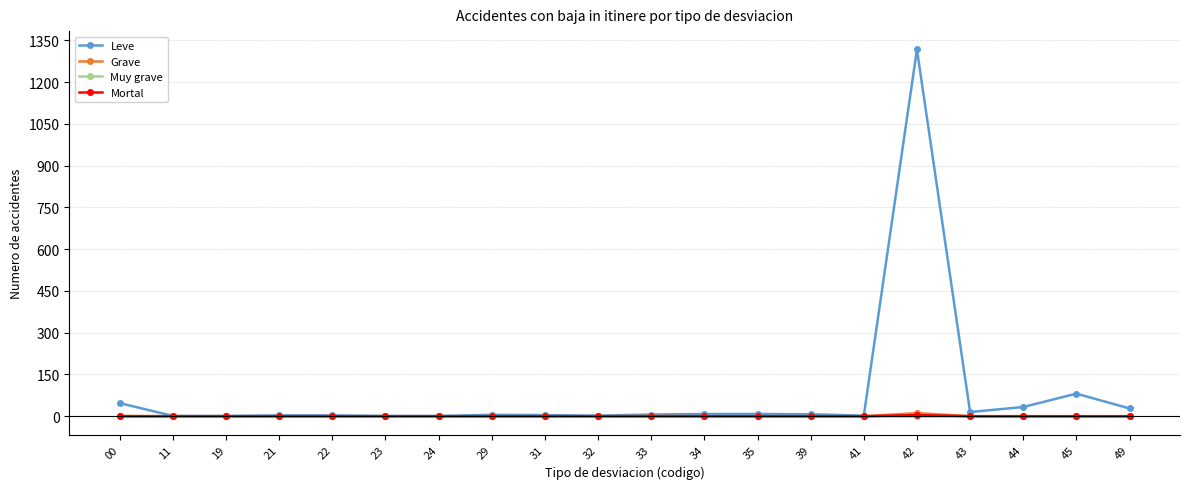

What are all the series names shown in the legend?

Leve, Grave, Muy grave, Mortal